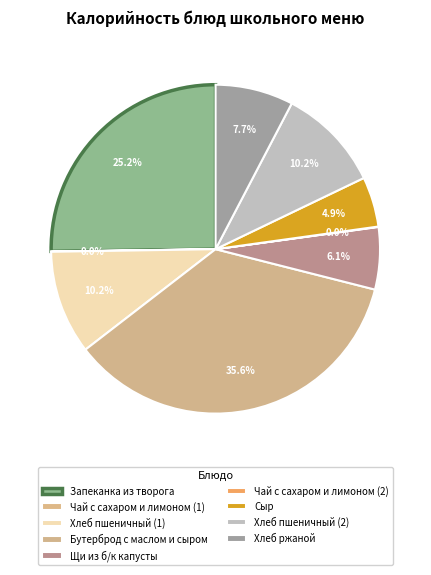

To the nearest percent, what is the difference between the largest and smallest slice percentages?

36%